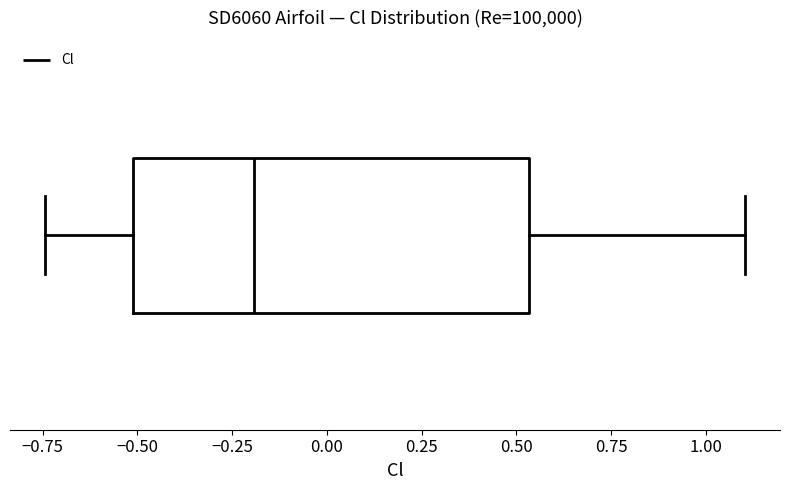

Transcribe this box plot: give where the median line is, the range the box spans, and where the two whiskers end, as read against the x-axis. The values are not printed on the chart, so give them approximately, as read against the axis.

median -0.20, box -0.50 to 0.55, whiskers -0.75 to 1.10